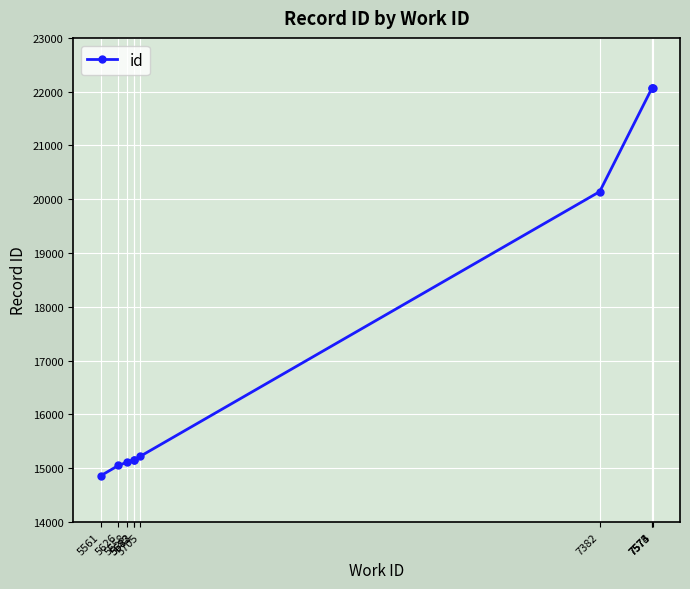

Is this an area chart (filled region under the line)?

No